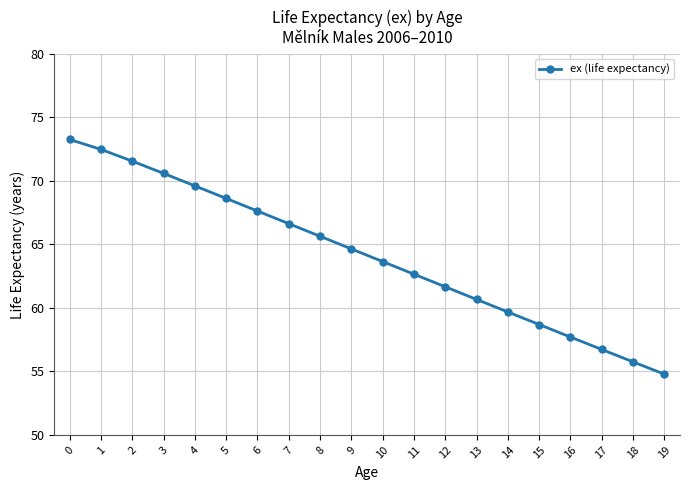

At which label is the value closest to 64?

10